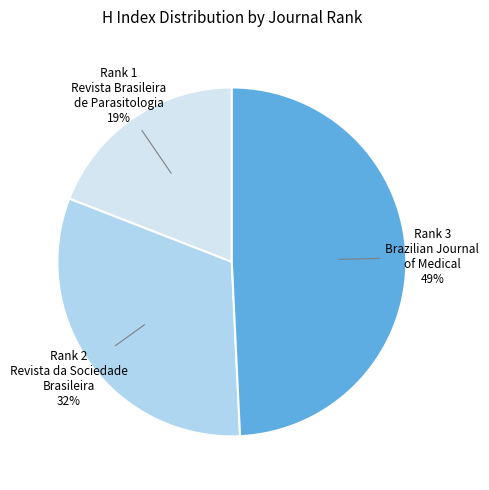

To the nearest percent, what is the average slice percentage?

33%